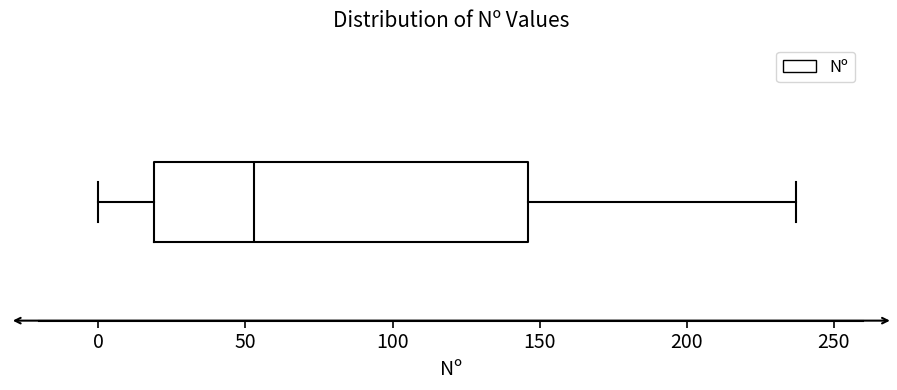

Where is the left edge of the box on the x-axis? The values are not printed on the chart, so give them approximately, as read against the axis.

20